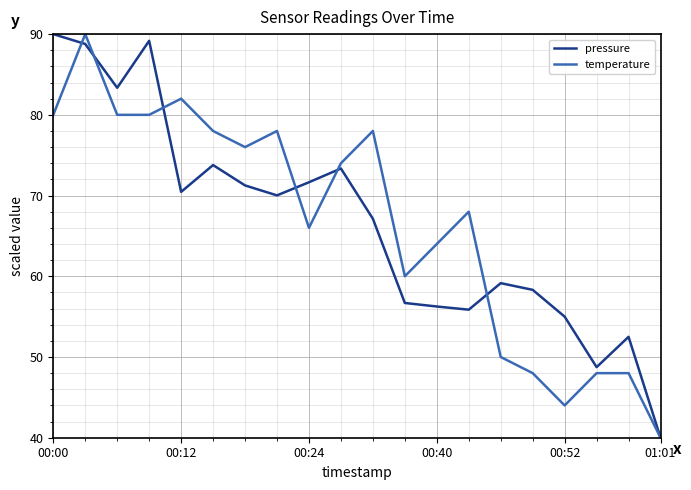

Is this an area chart (filled region under the line)?

No